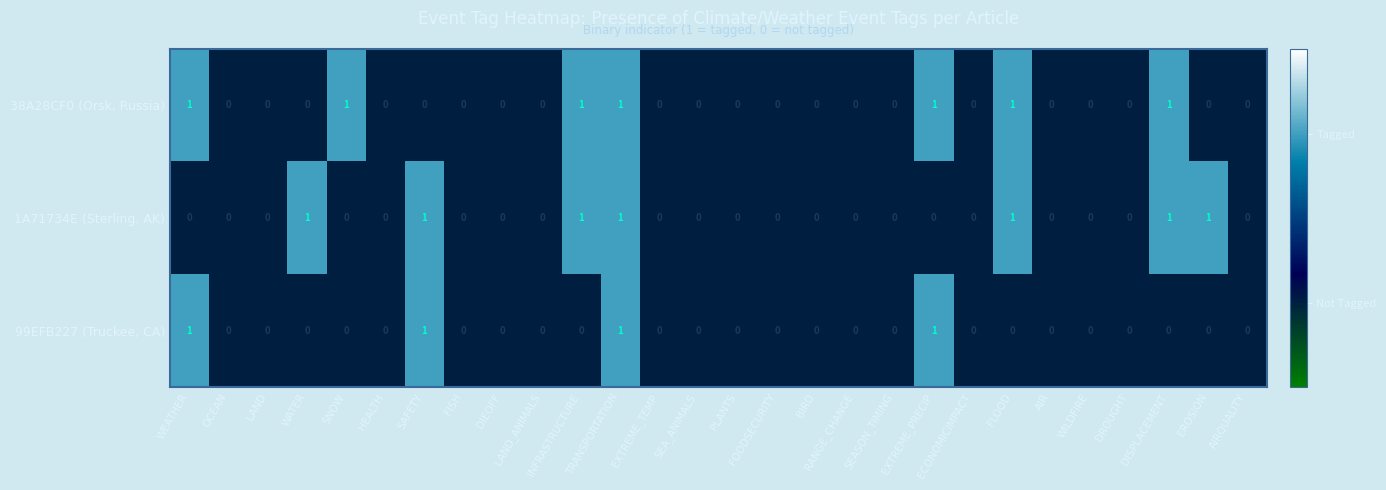

What is the total value across all series at FLOOD?

2